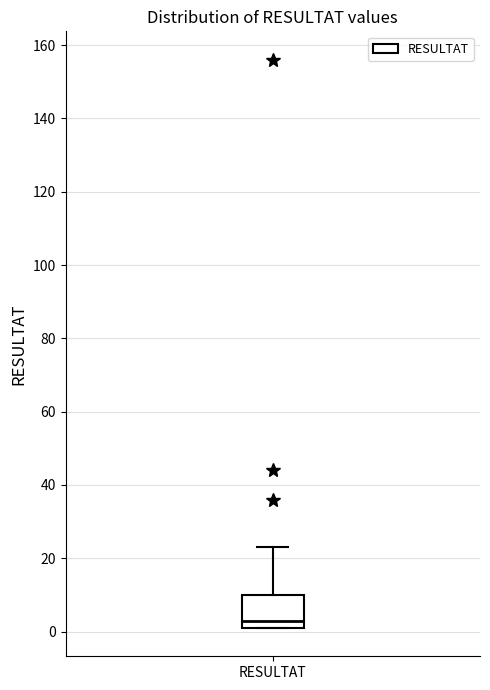

Where does the upper whisker of the box for RESULTAT end on the y-axis? The values are not printed on the chart, so give them approximately, as read against the axis.

24